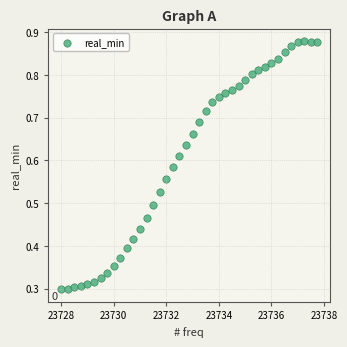

What is the range of X values (max minus min)?

9.8